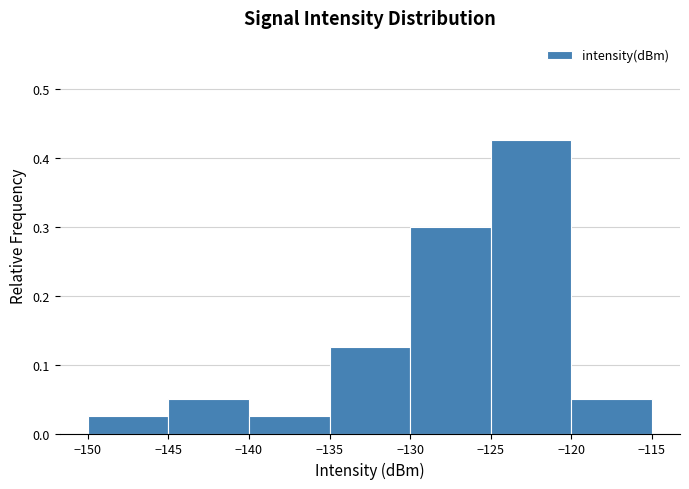

Reading left to right, list every bar in this chart as the range it spans on the x-axis followed by its height. The values are not printed on the chart, so give them approximately, as read against the axis.

-150 to -145: 0.03
-145 to -140: 0.05
-140 to -135: 0.03
-135 to -130: 0.13
-130 to -125: 0.30
-125 to -120: 0.43
-120 to -115: 0.05